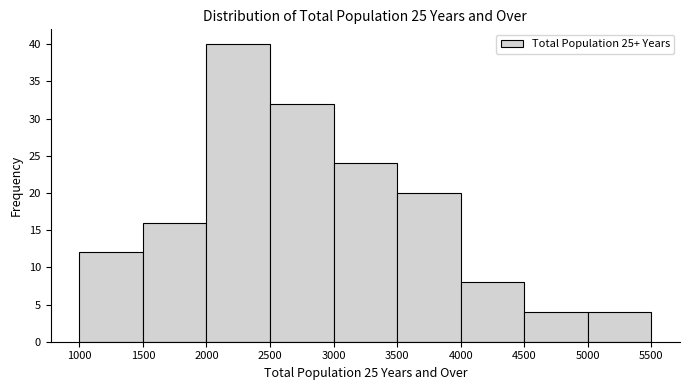

Reading left to right, list every bar in this chart as the range it spans on the x-axis followed by its height. The values are not printed on the chart, so give them approximately, as read against the axis.

1000 to 1500: 12
1500 to 2000: 16
2000 to 2500: 40
2500 to 3000: 32
3000 to 3500: 24
3500 to 4000: 20
4000 to 4500: 8
4500 to 5000: 4
5000 to 5500: 4